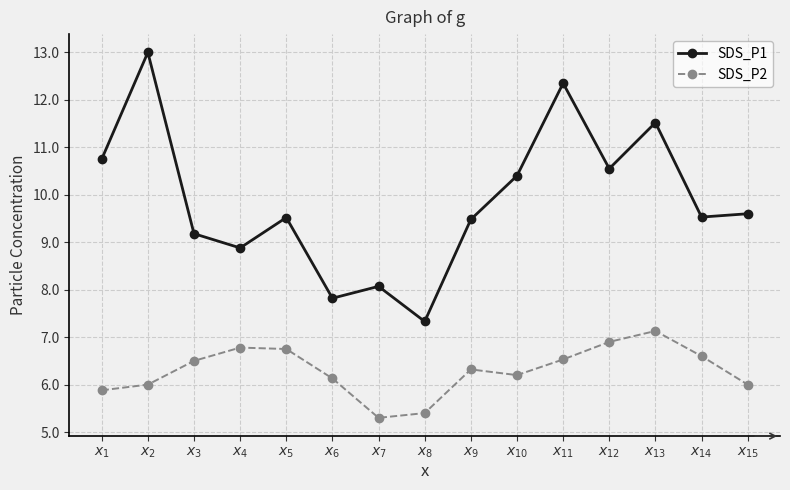

What is the smallest value displayed?

5.3